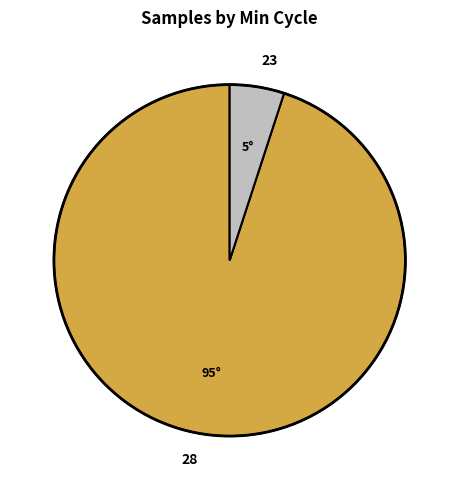

What is the largest slice in the pie chart?

28